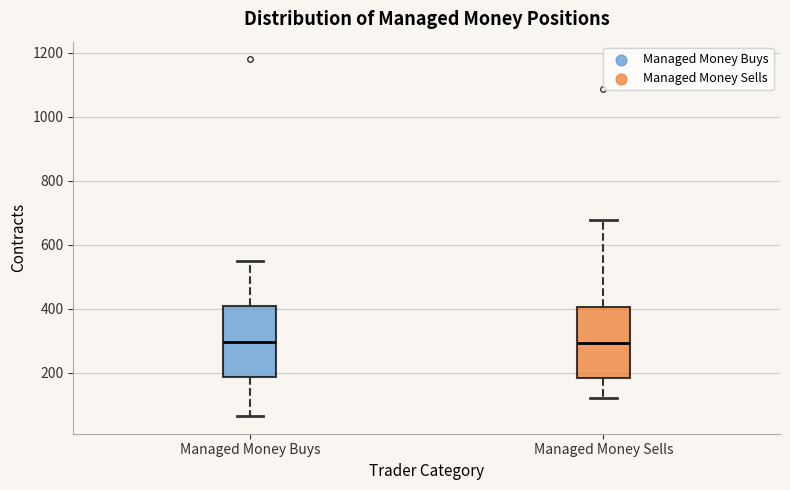

Reading left to right, transcribe this box plot: for each box, give where its median line is, the range the box spans, and where its two whiskers end, as read against the y-axis. The values are not printed on the chart, so give them approximately, as read against the axis.

Managed Money Buys: median 300, box 180 to 400, whiskers 60 to 540
Managed Money Sells: median 300, box 180 to 400, whiskers 120 to 680